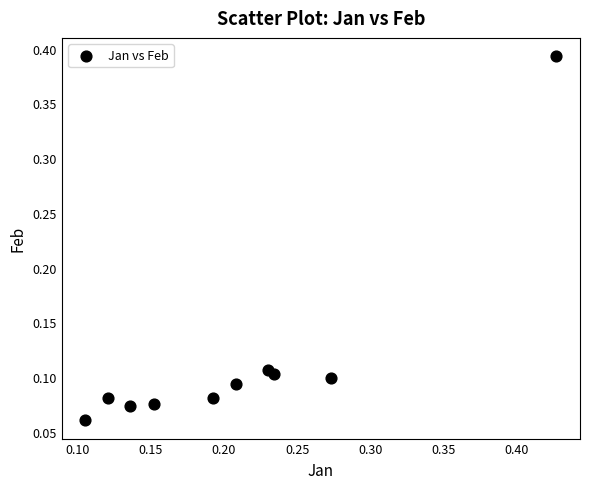

What is the range of X values (max minus min)?

0.3